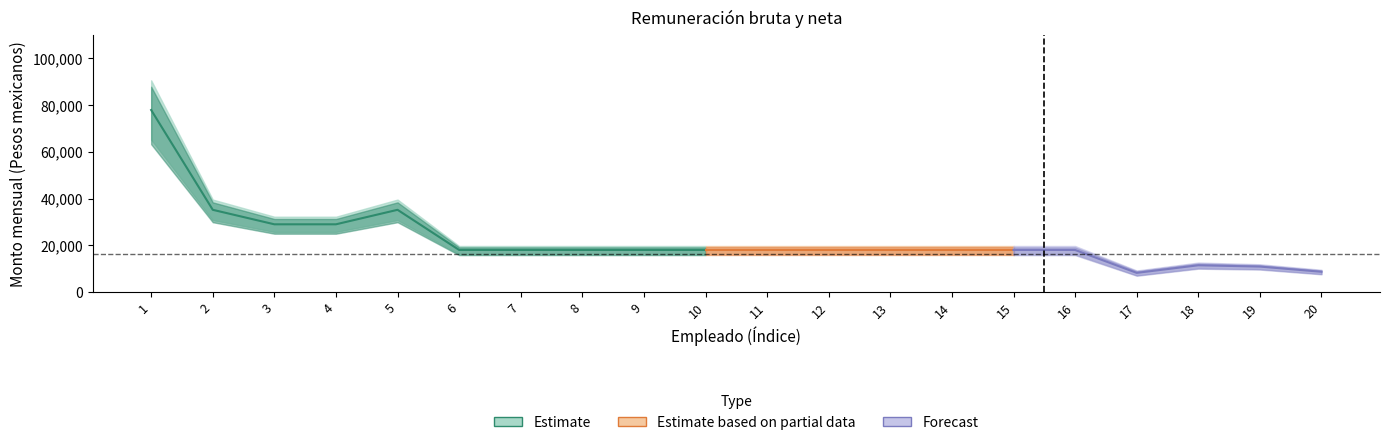

What is the value of the Monto mensual bruto point at the 7th from the left?

19704.0